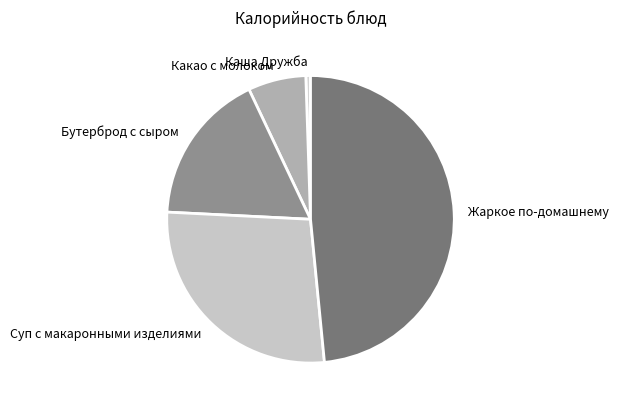

Is it true that Жаркое по-домашнему is 41% of the pie?

False